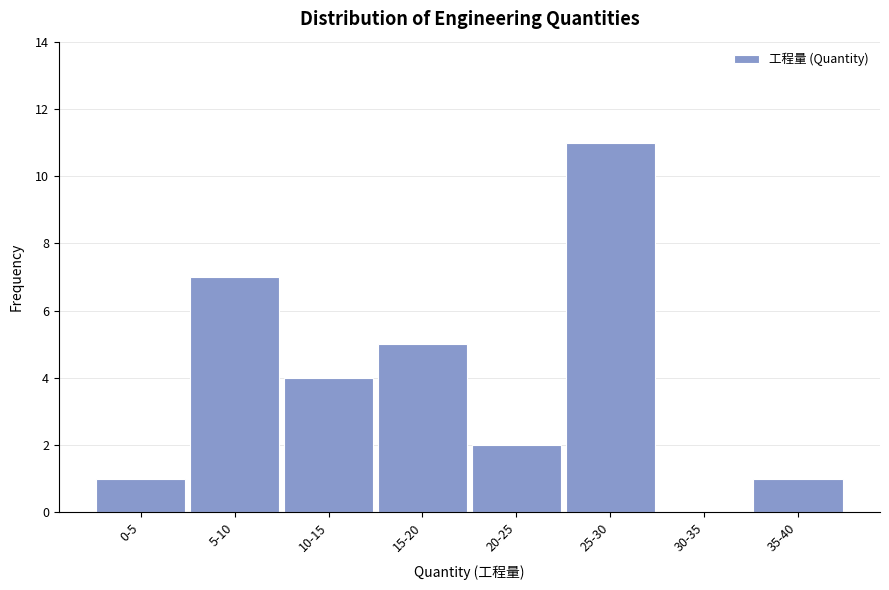

Reading left to right, what are all the values shown in this chart?

0-5=1	5-10=7	10-15=4	15-20=5	20-25=2	25-30=11	30-35=0	35-40=1